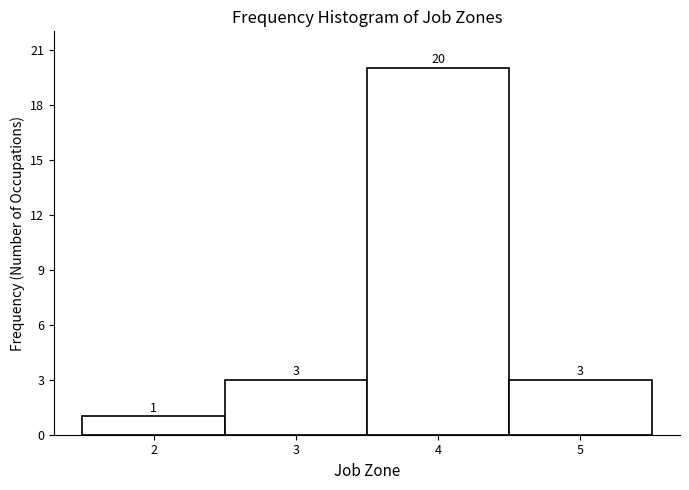

Which range on the x-axis has the tallest bar?

3.5 to 4.5